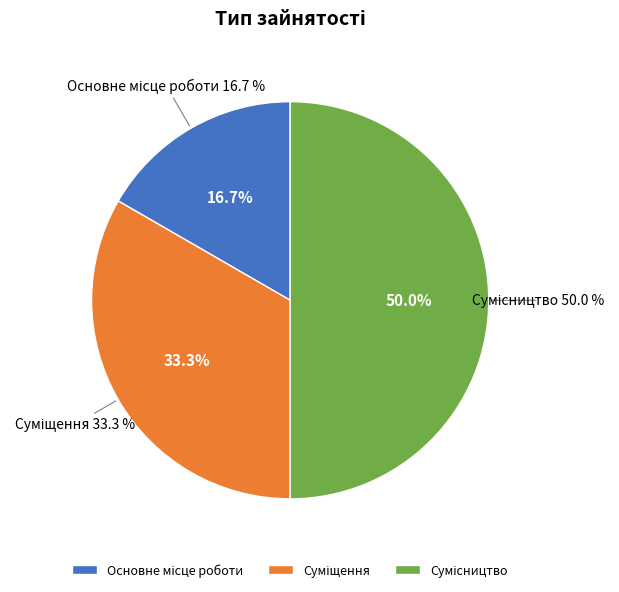

Is the sum of Основне місце роботи and Суміщення greater than half?

No